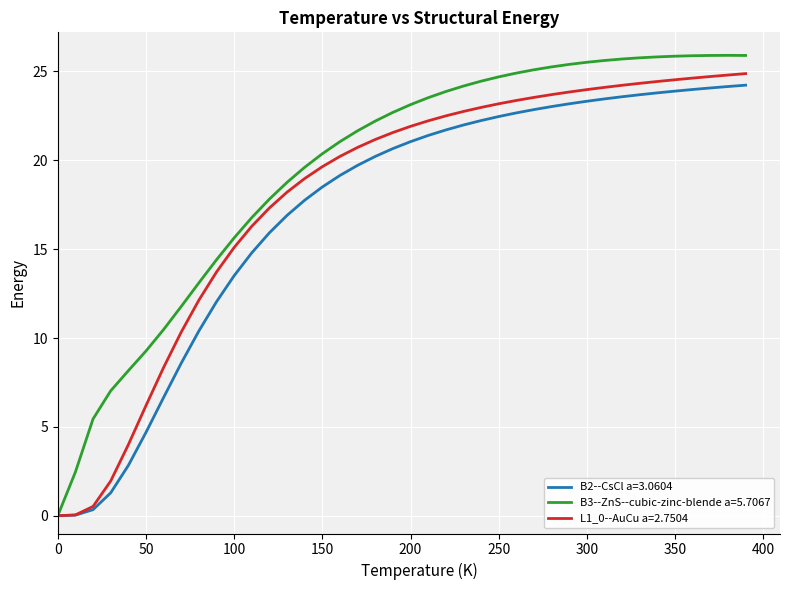

What is the difference between the maximum and minimum values in the B3--ZnS--cubic-zinc-blende a=5.7067 series?

25.9